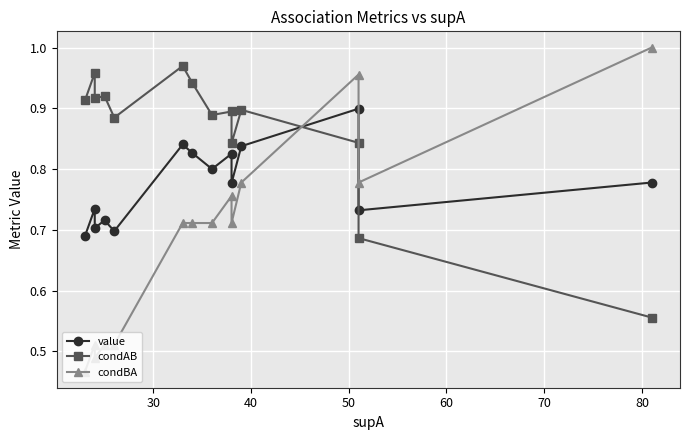

Is the value of condAB at 13 greater than the value of value at 9?

No